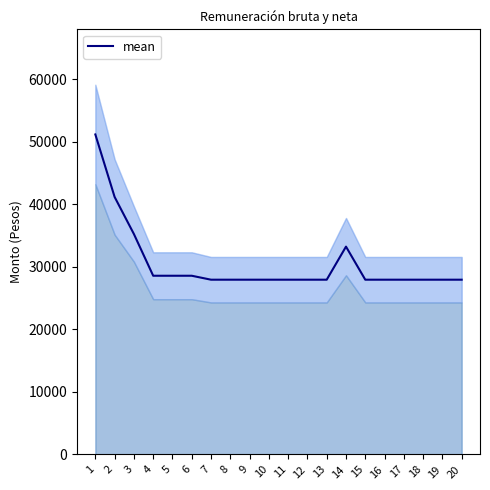

What is the sum of all values?

609573.4